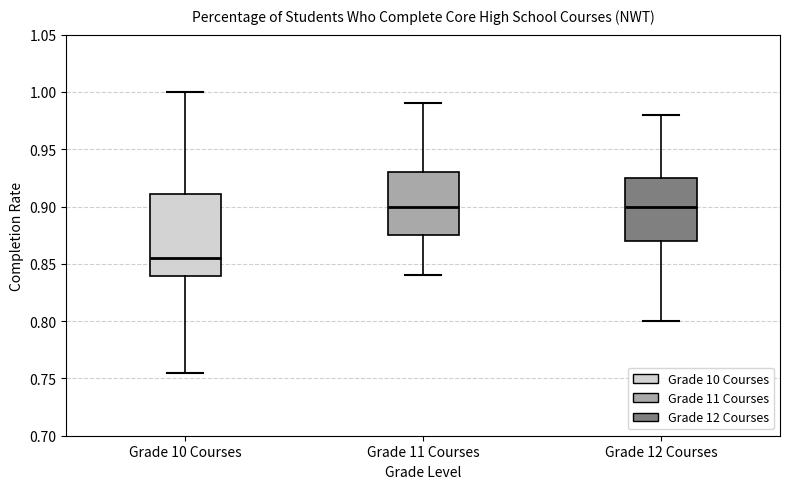

Which box is the tallest, from its lower edge to its upper edge?

Grade 10 Courses